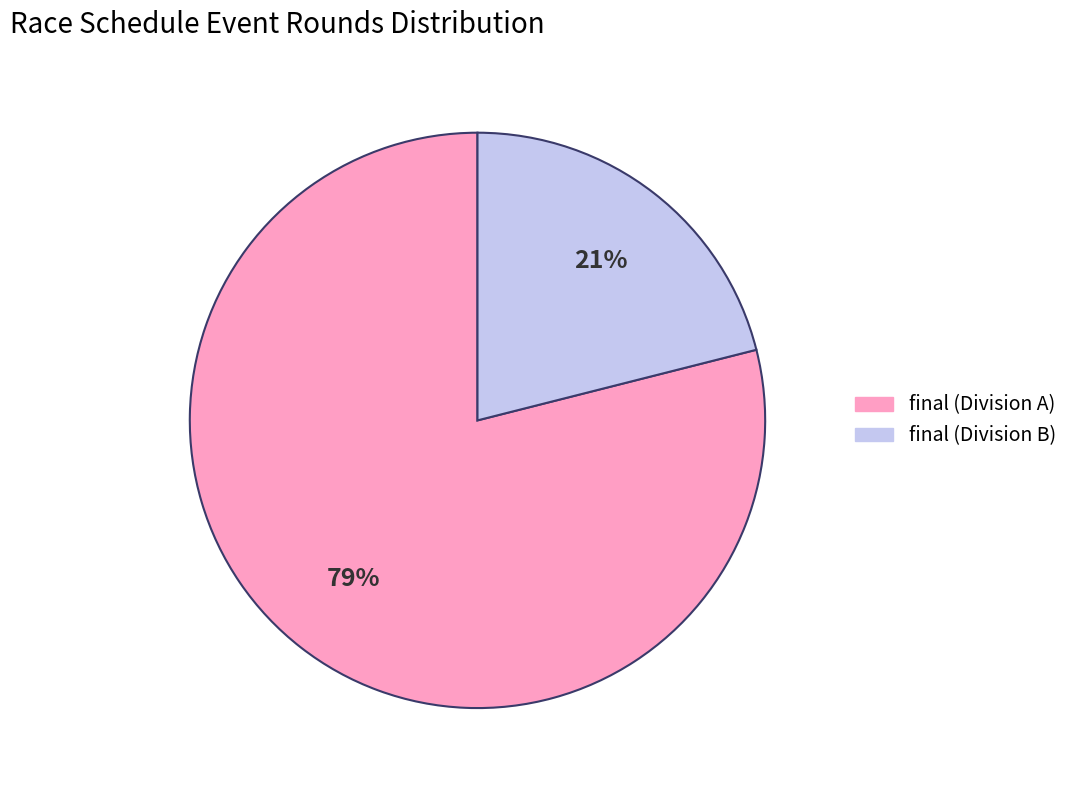

To the nearest percent, what is the average slice percentage?

50%